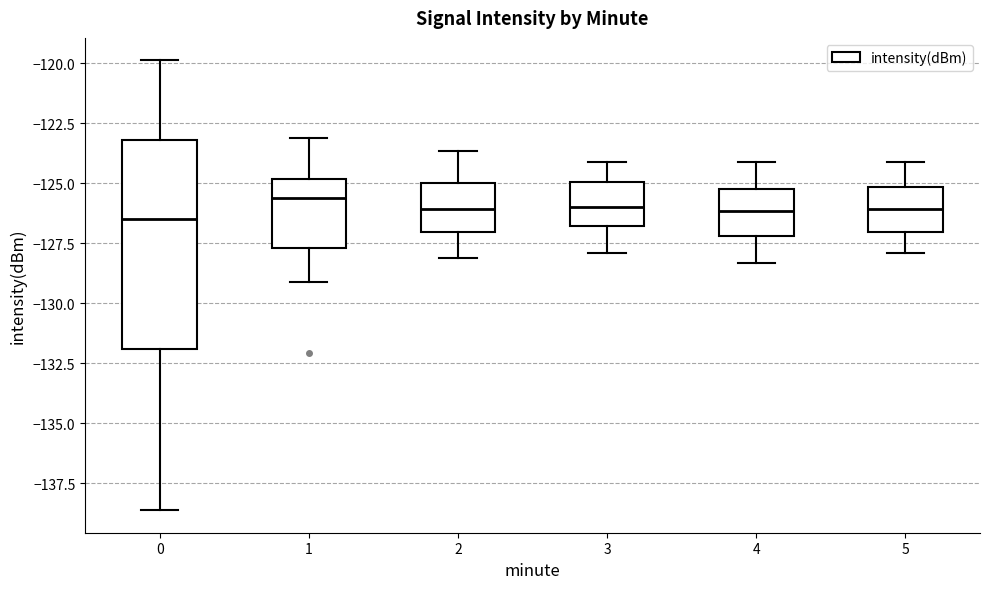

Comparing the boxes themselves (not the whiskers), which one is the tallest?

0